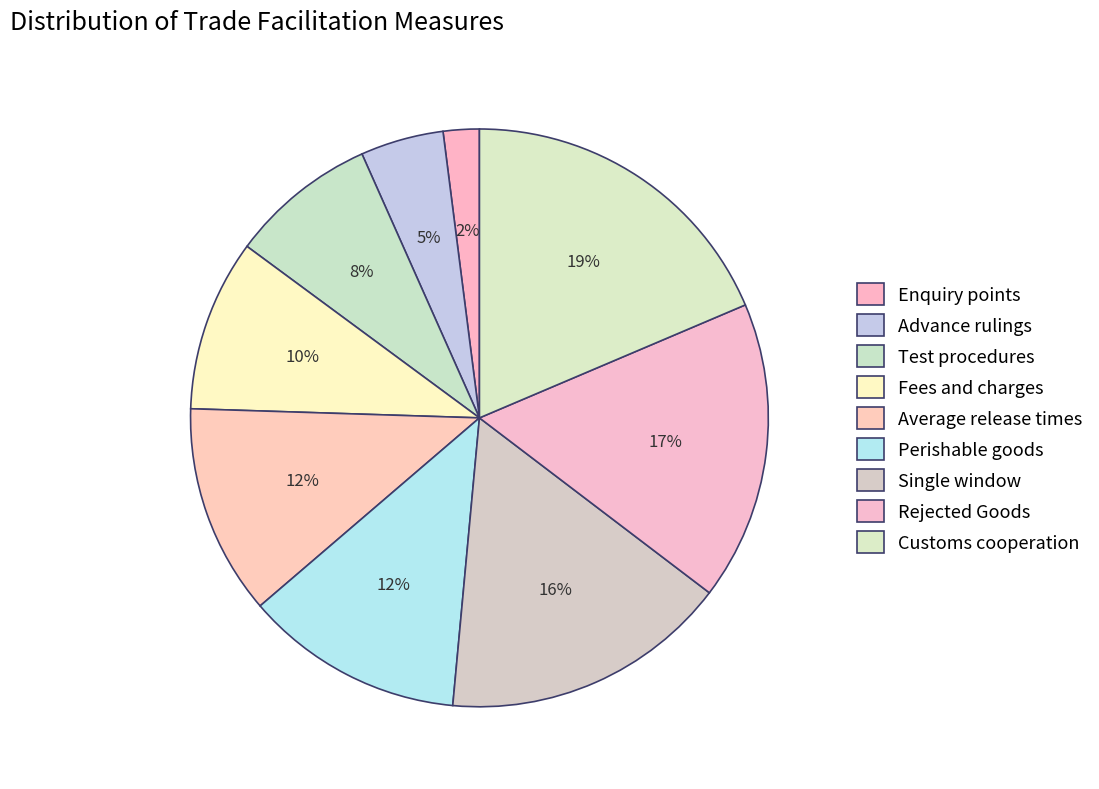

To the nearest percent, what portion does Test procedures represent?

8%